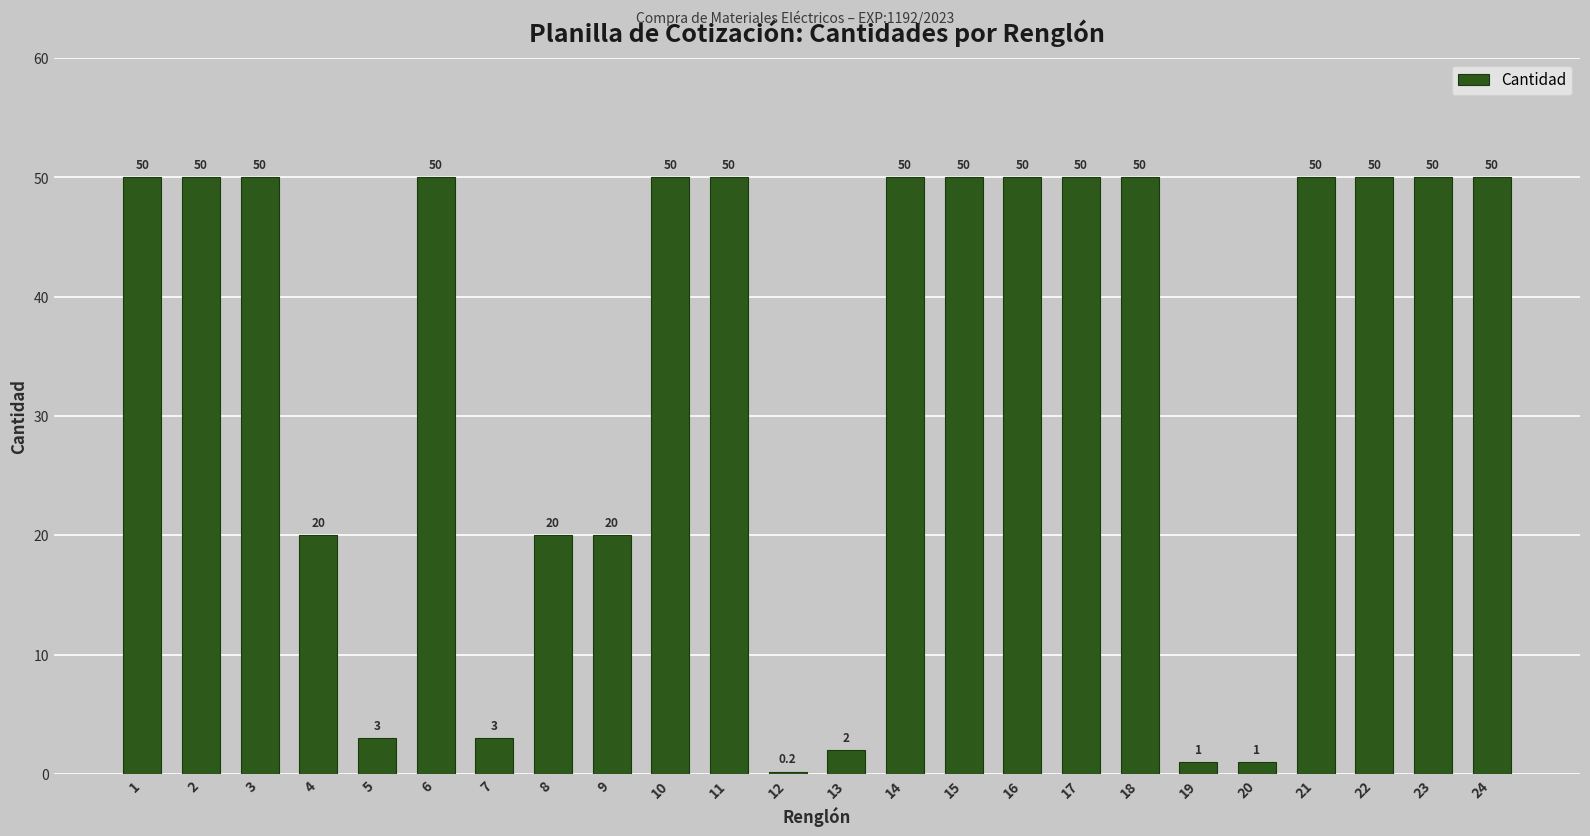

Approximately how many times larger is the value at 6 compared to 15?

1.0